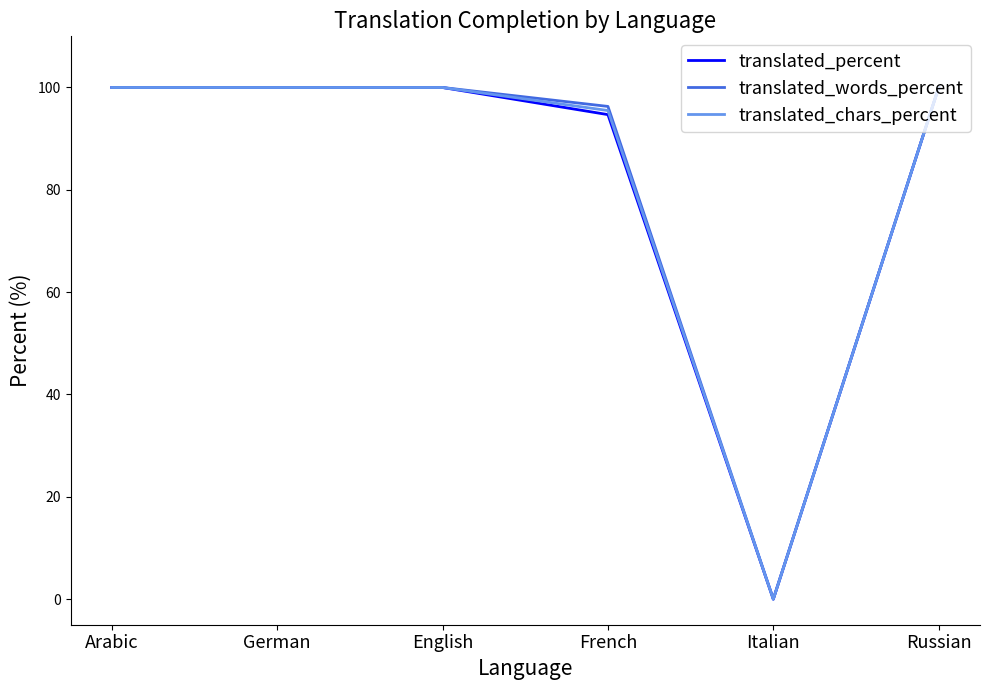

What are all the series names shown in the legend?

translated_percent, translated_words_percent, translated_chars_percent